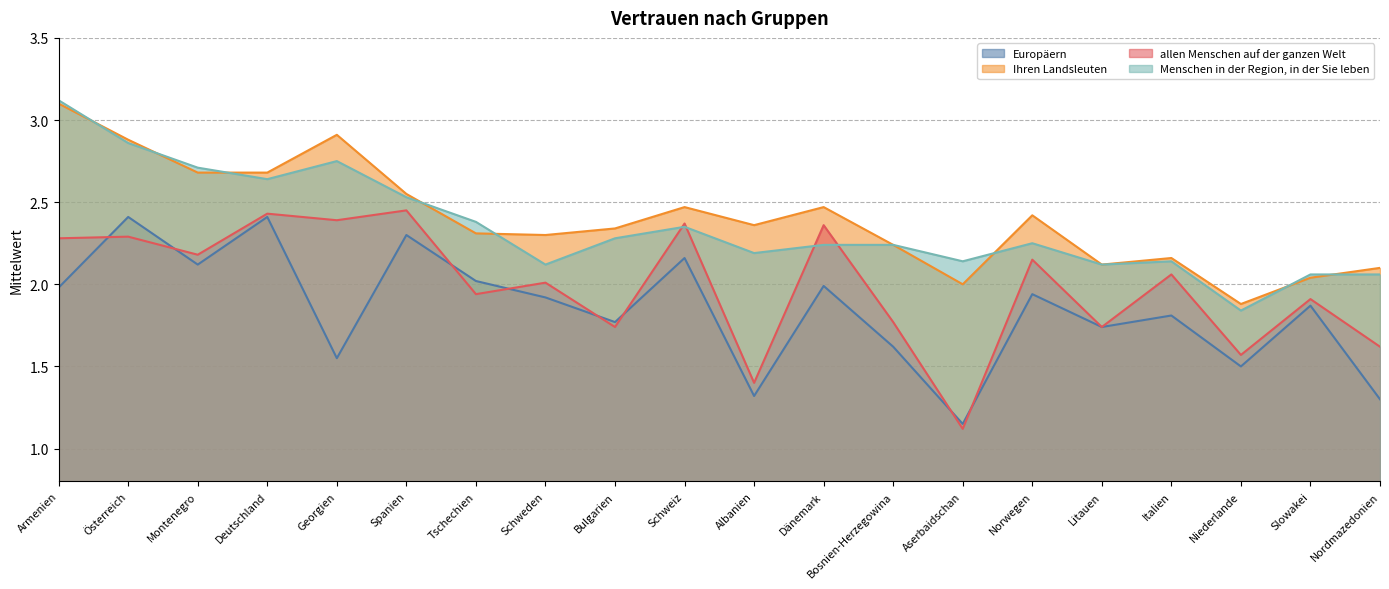

Which category has the lowest value in the Ihren Landsleuten series?

Niederlande